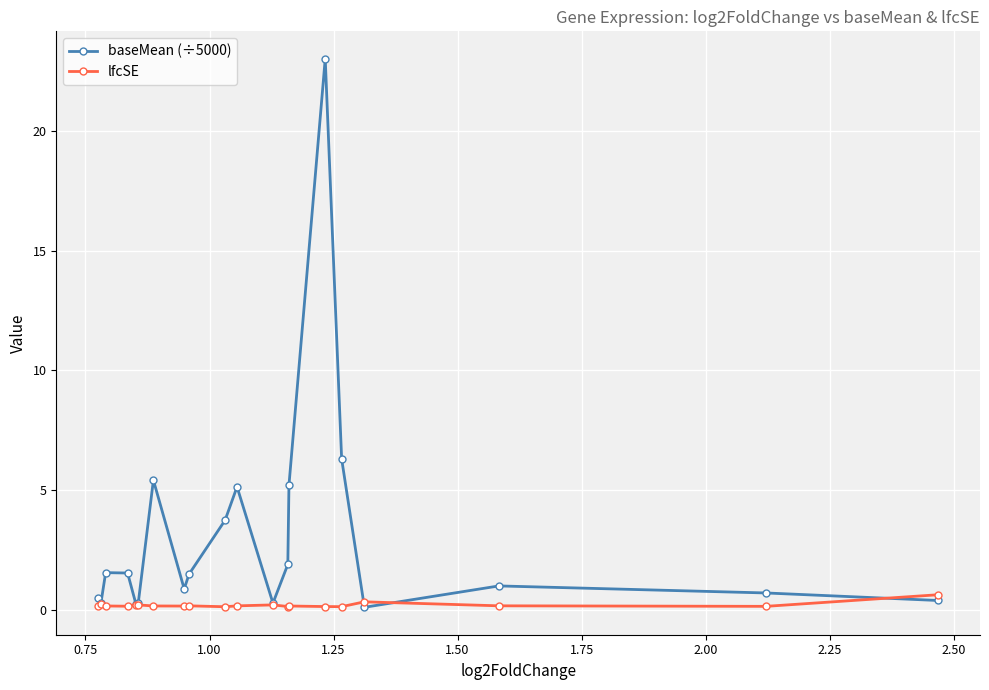

What is the sum of all lfcSE values?

4.2